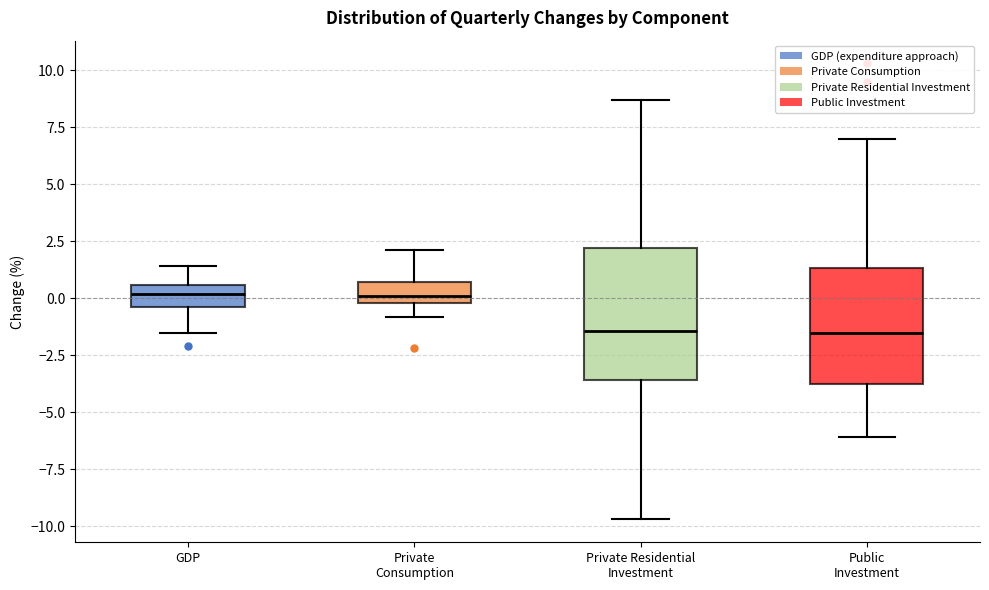

Reading left to right, read every box against the y-axis: the position of its median line, the range the box covers, and the ends of its whiskers. The values are not printed on the chart, so give them approximately, as read against the axis.

GDP: median 0.0, box -0.5 to 0.5, whiskers -1.5 to 1.5
Private Consumption: median 0.0 (just above the box's lower edge), box 0.0 to 0.5, whiskers -1.0 to 2.0
Private Residential Investment: median -1.5, box -3.5 to 2.0, whiskers -9.5 to 8.5
Public Investment: median -1.5, box -4.0 to 1.5, whiskers -6.0 to 7.0